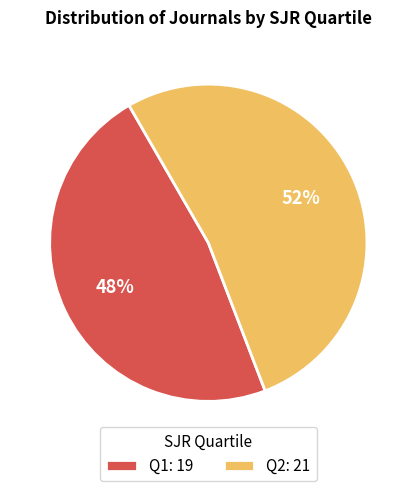

Is it true that Q2: 21 is 64% of the pie?

False